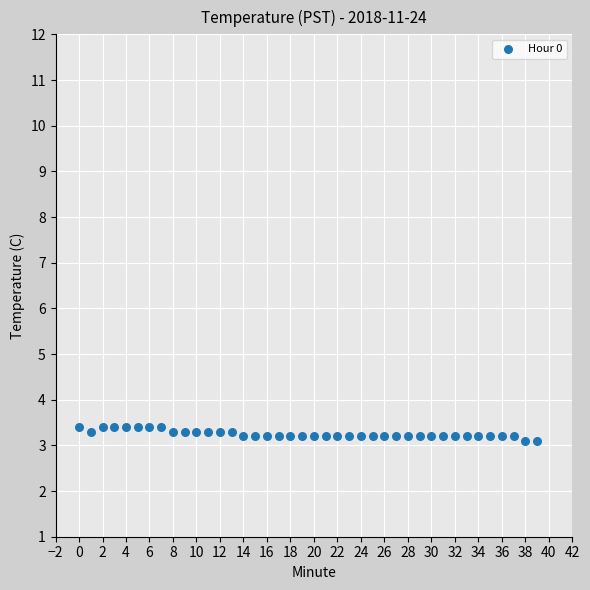

What is the range of Y values (max minus min)?

0.3